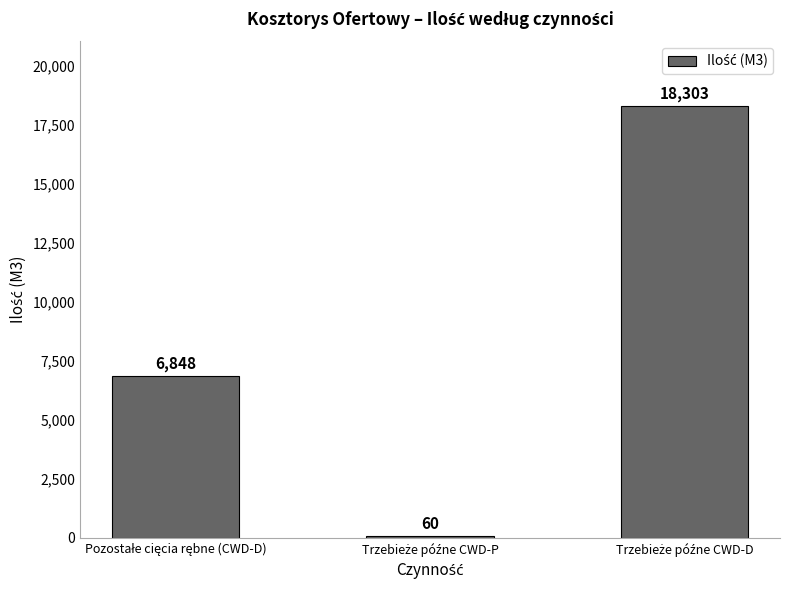

Are the bars horizontal?

No